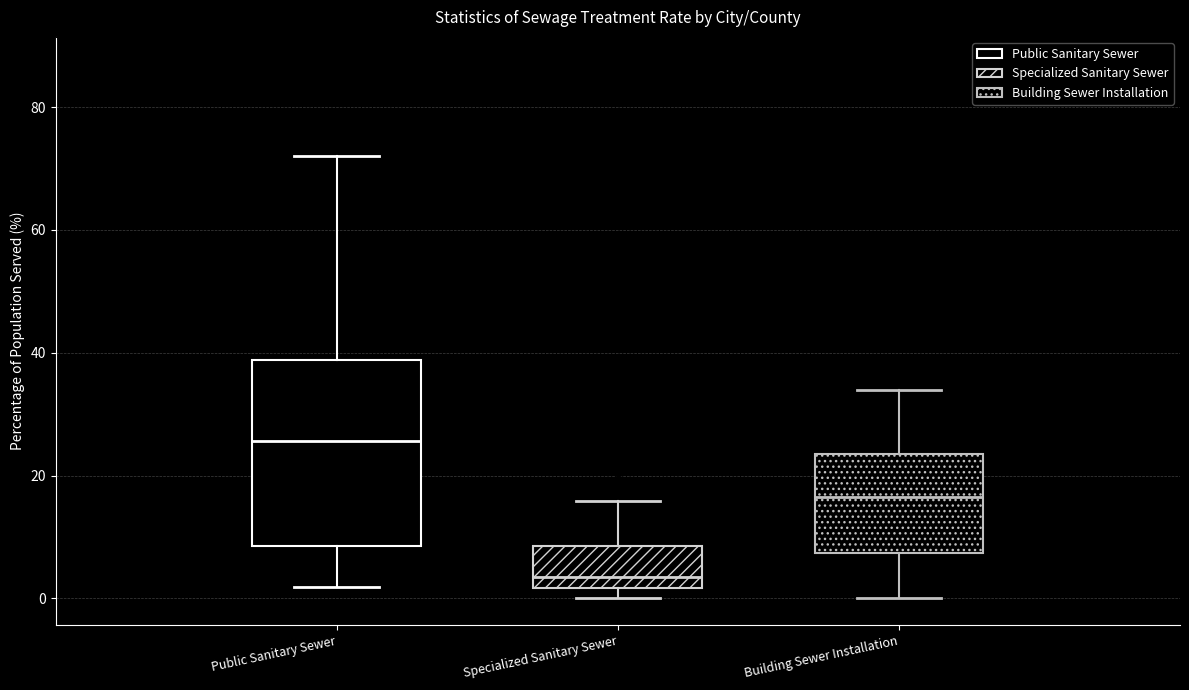

Which box's median line is the lowest?

Specialized Sanitary Sewer